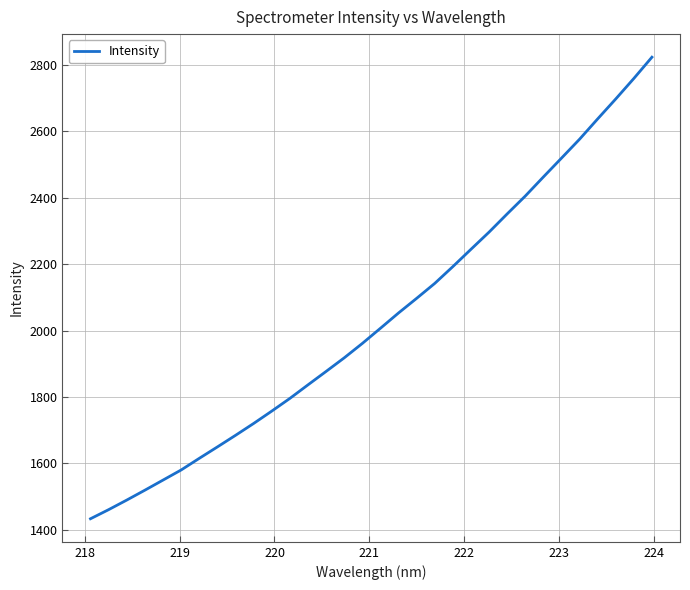

What is the difference between the maximum and minimum values?

1390.0